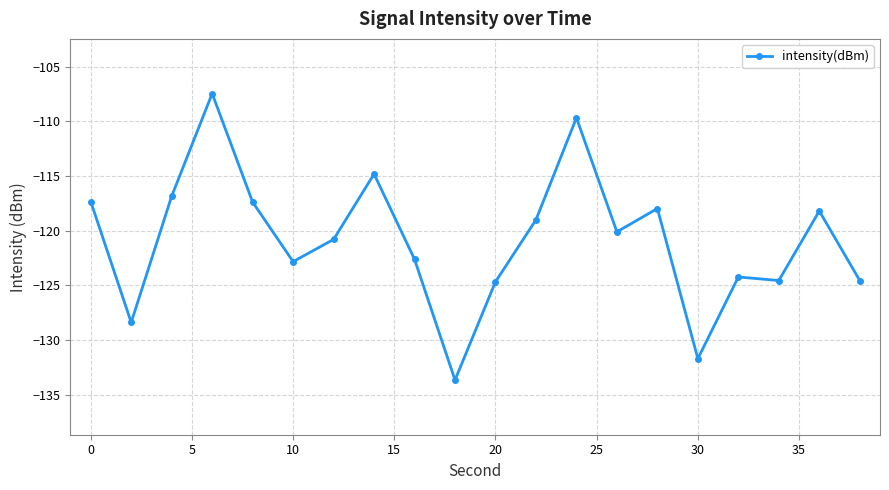

What is the value of the 9th point from the left?

-122.6